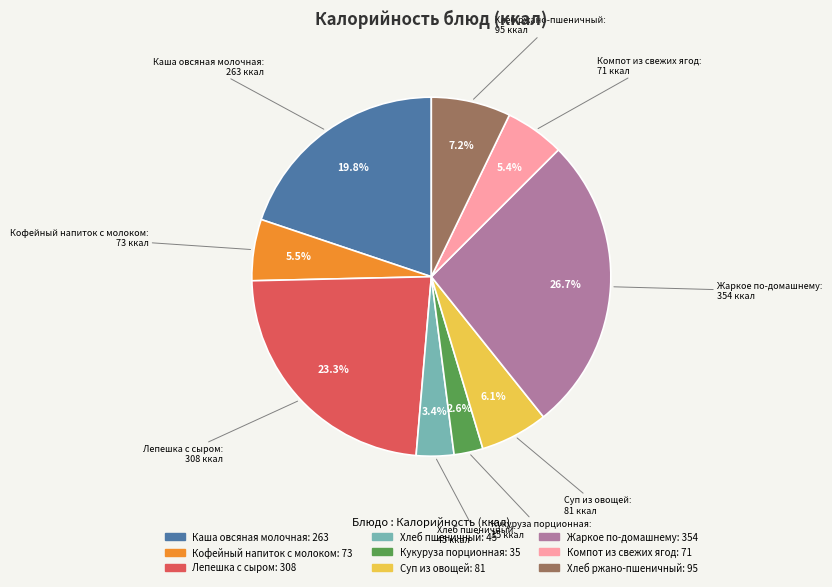

Is there any slice that represents more than half of the pie?

No